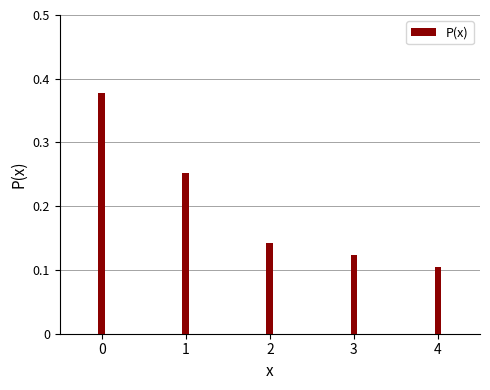

What is the sum of all values?

1.0